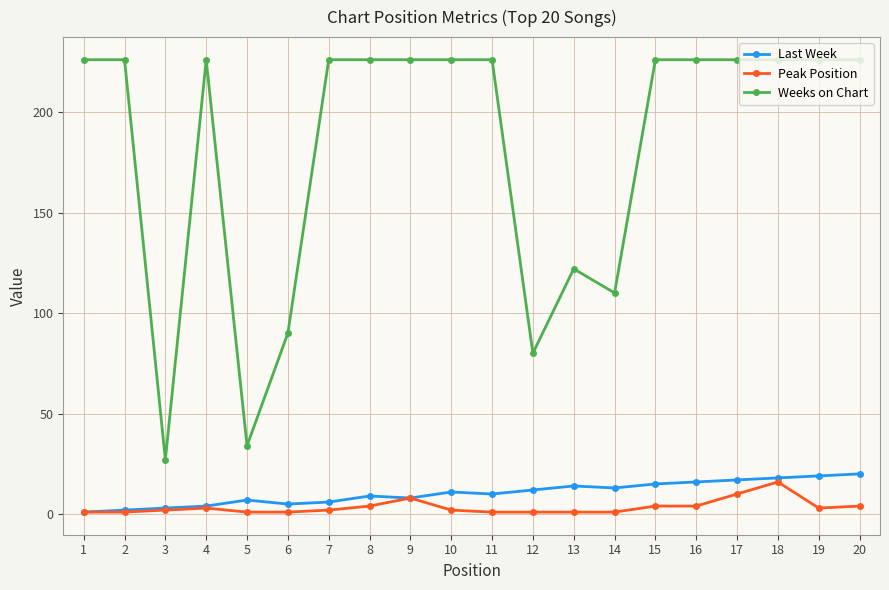

Which series has the largest total across all categories?

Weeks on Chart